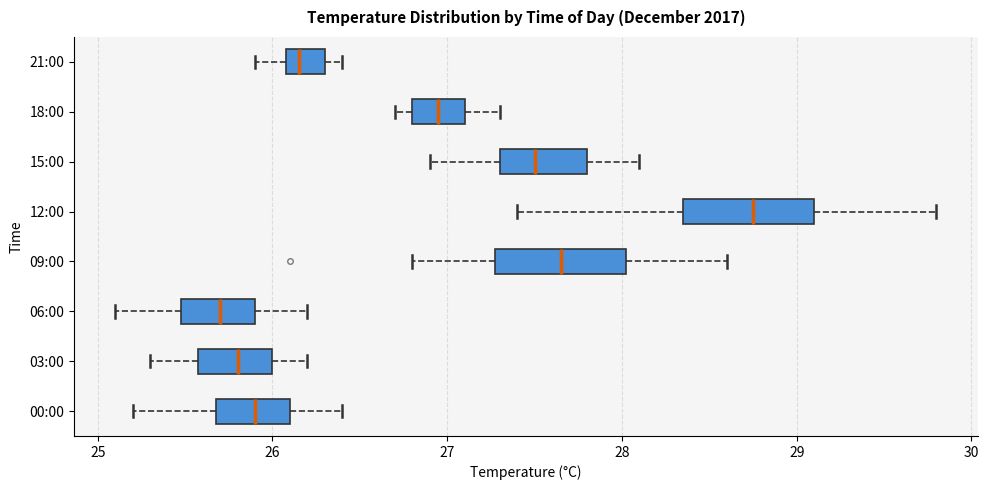

Which box has the furthest to the left median line?

06:00